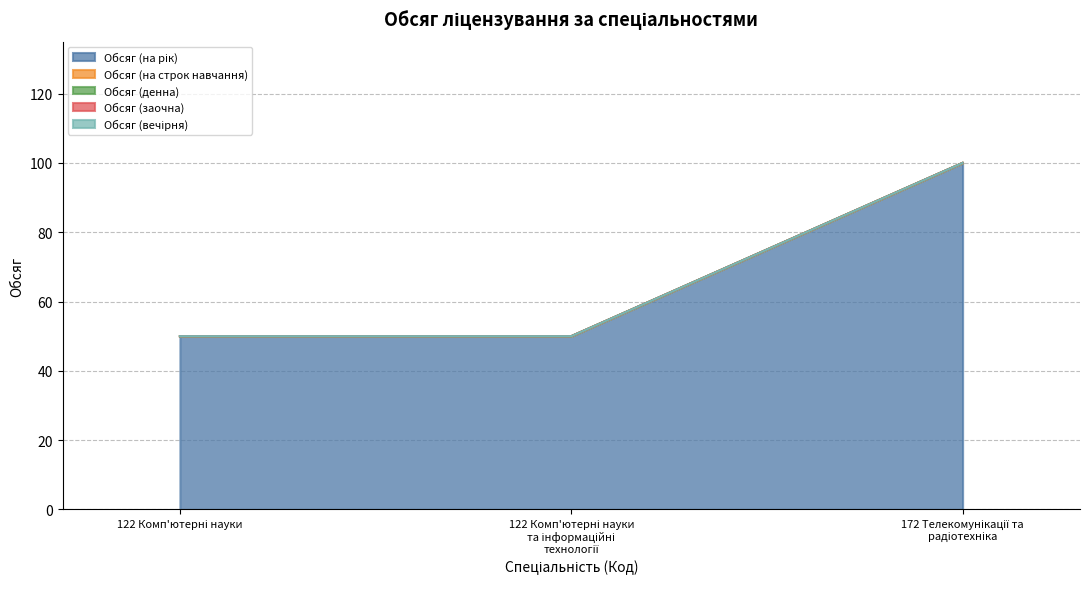

What is the label of the 3rd point from the right?

122 Комп'ютерні науки